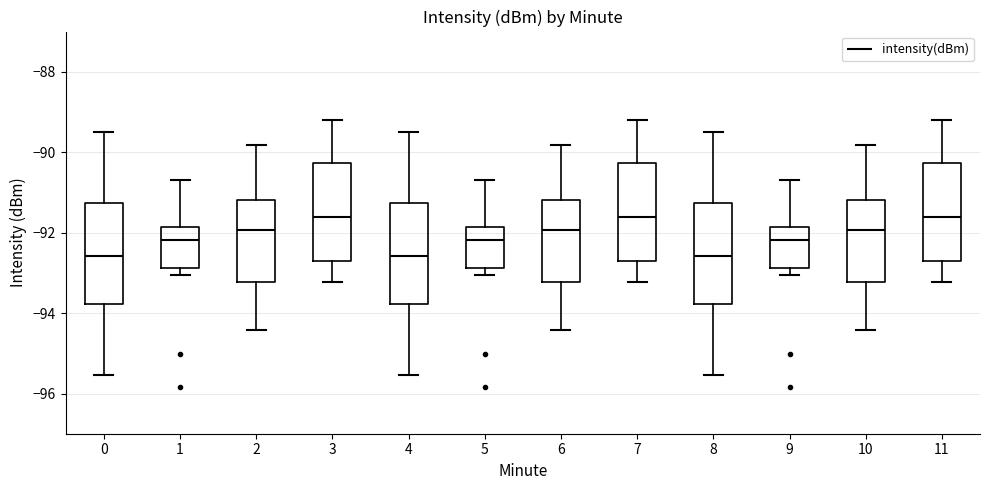

Where does the upper whisker of the box at x = 5 end on the y-axis? The values are not printed on the chart, so give them approximately, as read against the axis.

-90.6